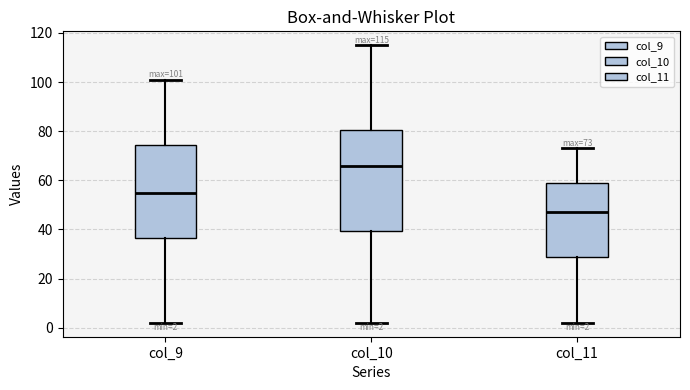

Which box's median line is the highest?

col_10